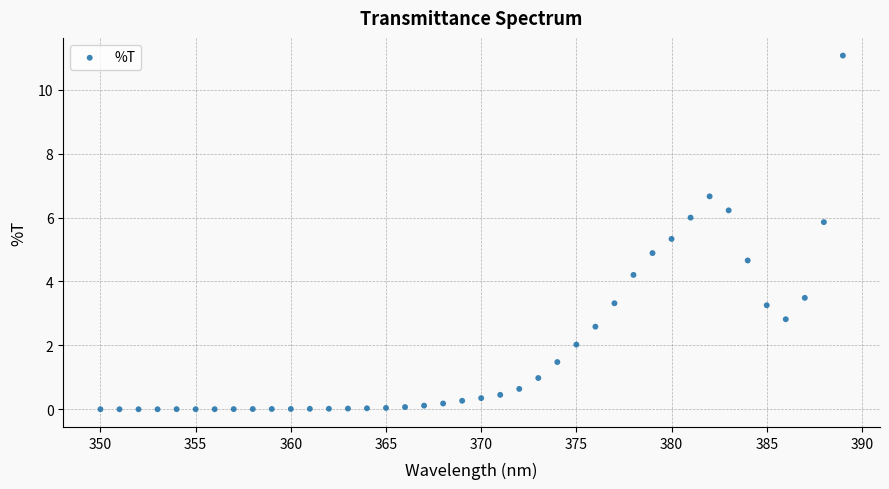

What is the range of Y values (max minus min)?

11.1